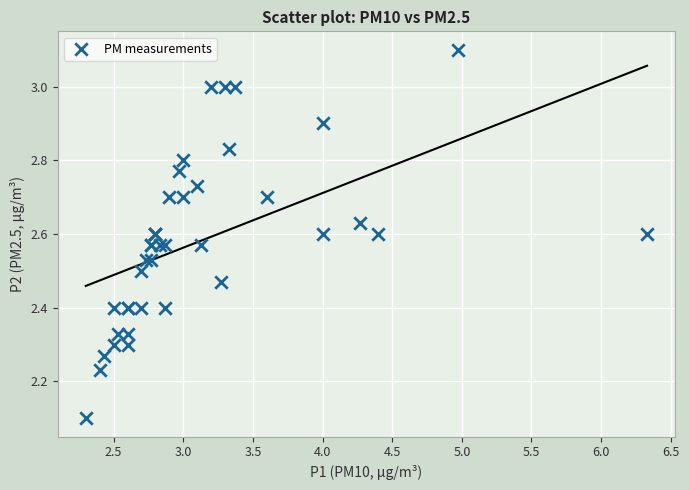

What Y value in the scatter plot is closest to 2?

2.1